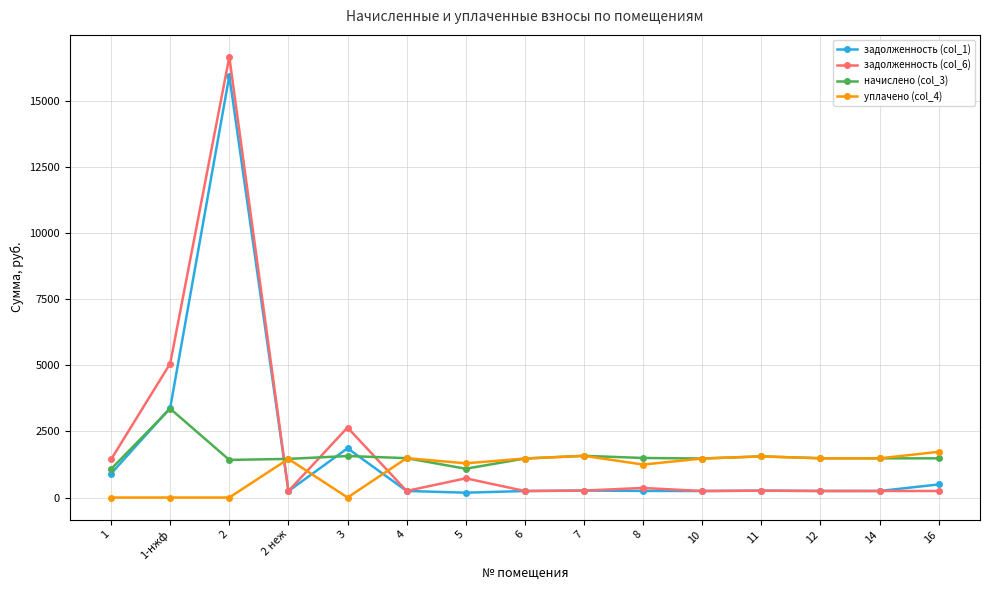

What is the maximum value shown in the chart?

16658.5